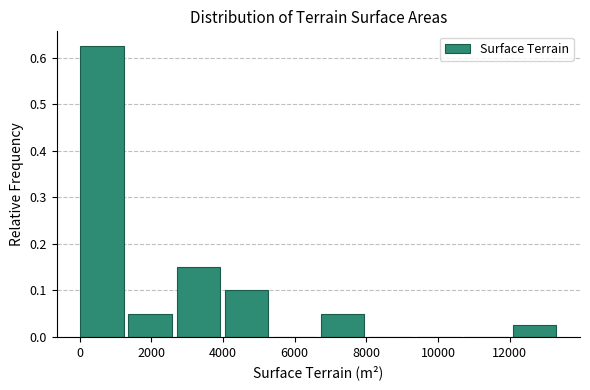

What is the height of the bar covering 0 to 1400 on the x-axis? Neither the bar edges nor the heights are printed on the chart, so give them approximately, as read against the axes.

0.63